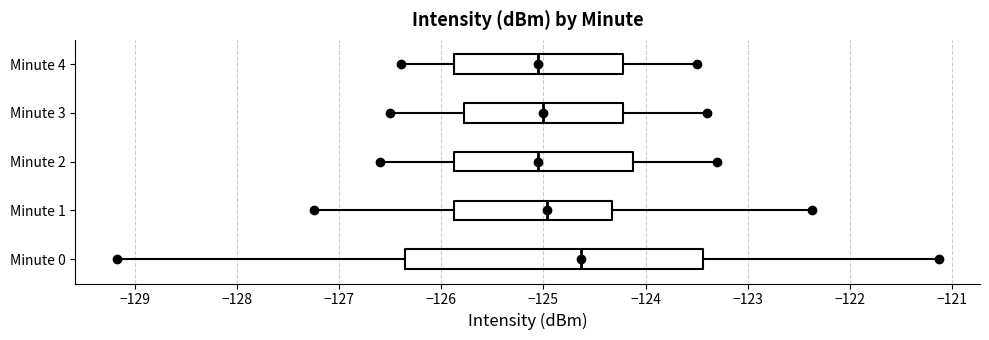

Reading bottom to top, read every box against the x-axis: the position of its median line, the range the box covers, and the ends of its whiskers. The values are not printed on the chart, so give them approximately, as read against the axis.

Minute 0: median -124.6, box -126.4 to -123.4, whiskers -129.2 to -121.1
Minute 1: median -125.0, box -125.9 to -124.3, whiskers -127.2 to -122.4
Minute 2: median -125.0, box -125.9 to -124.1, whiskers -126.6 to -123.3
Minute 3: median -125.0, box -125.8 to -124.2, whiskers -126.5 to -123.4
Minute 4: median -125.0, box -125.9 to -124.2, whiskers -126.4 to -123.5